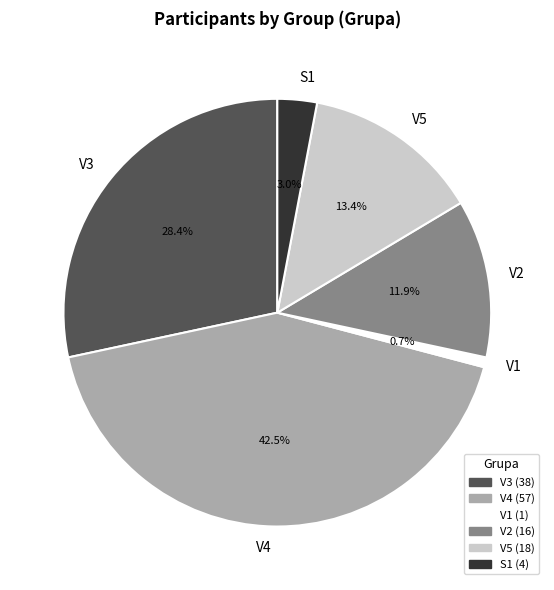

Which slice is the smallest?

V1